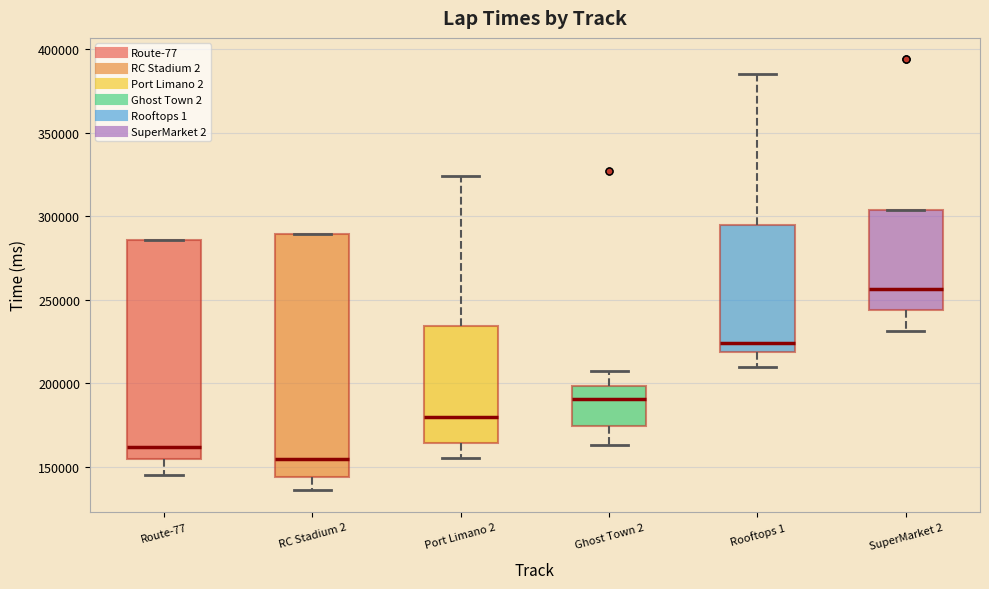

Reading left to right, read every box against the y-axis: the position of its median line, the range the box covers, and the ends of its whiskers. The values are not printed on the chart, so give them approximately, as read against the axis.

Route-77: median 160000, box 155000 to 285000, whiskers 145000 to 285000
RC Stadium 2: median 155000, box 145000 to 290000, whiskers 135000 to 290000
Port Limano 2: median 180000, box 165000 to 235000, whiskers 155000 to 325000
Ghost Town 2: median 190000, box 175000 to 200000, whiskers 165000 to 205000
Rooftops 1: median 225000, box 220000 to 295000, whiskers 210000 to 385000
SuperMarket 2: median 255000, box 245000 to 305000, whiskers 230000 to 305000